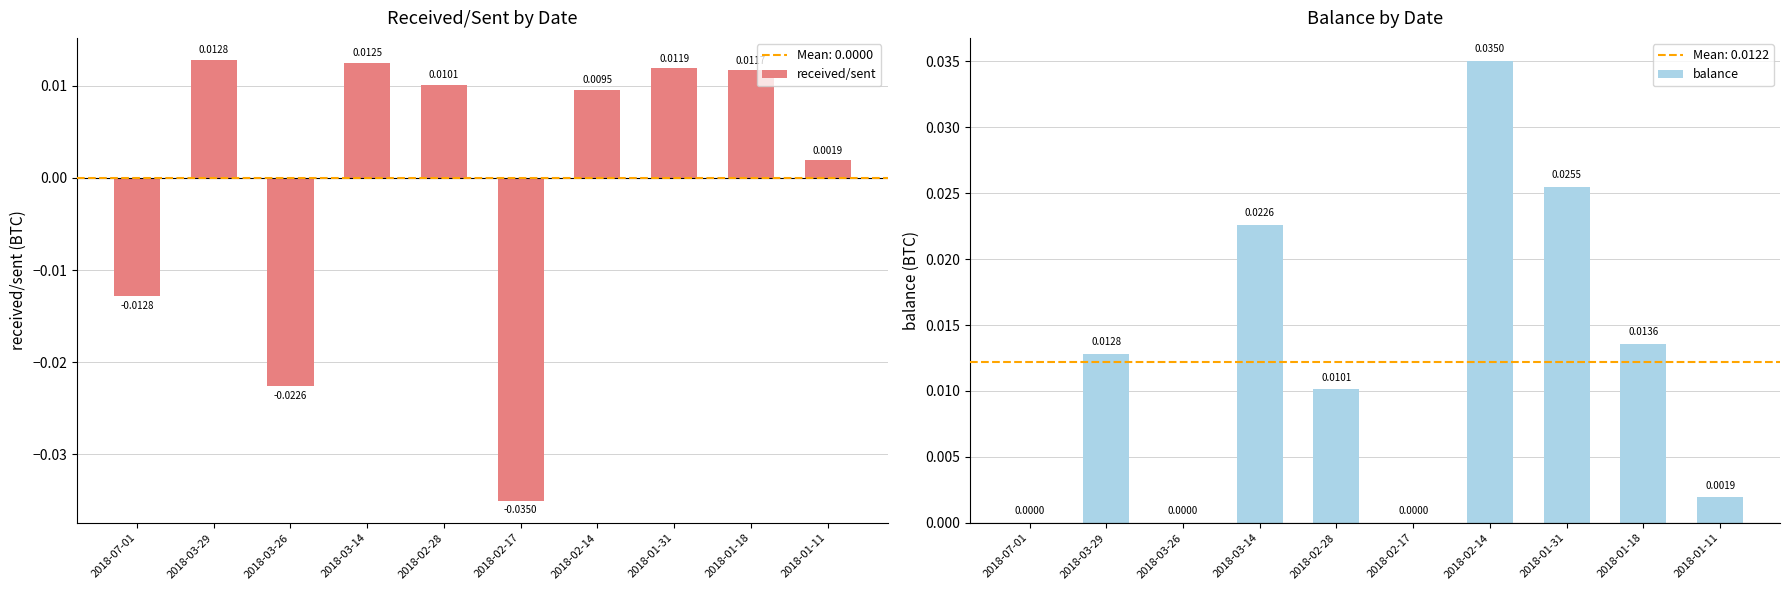

Are the bars horizontal?

No